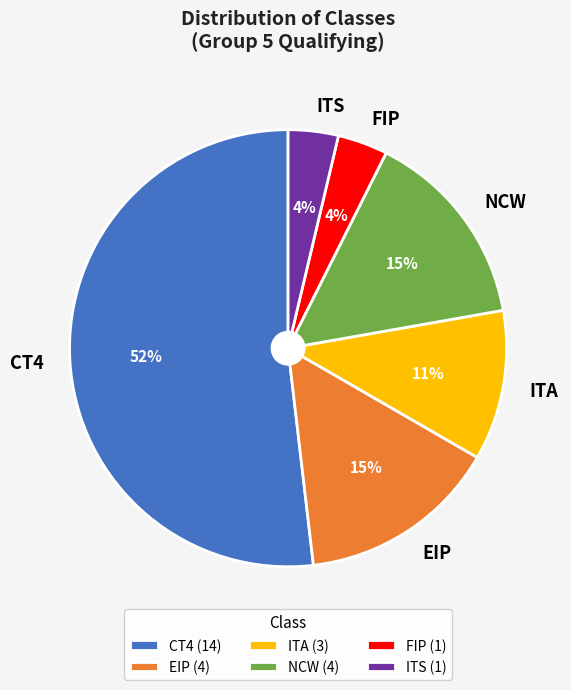

How many segments does this pie chart have?

6